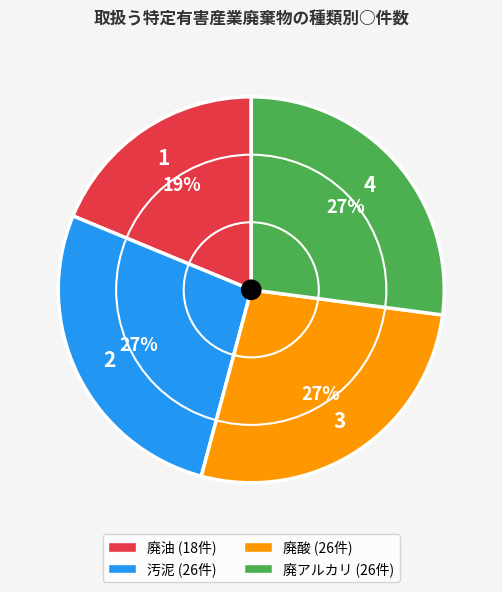

True or false: 廃油 accounts for 30% of the total.

False